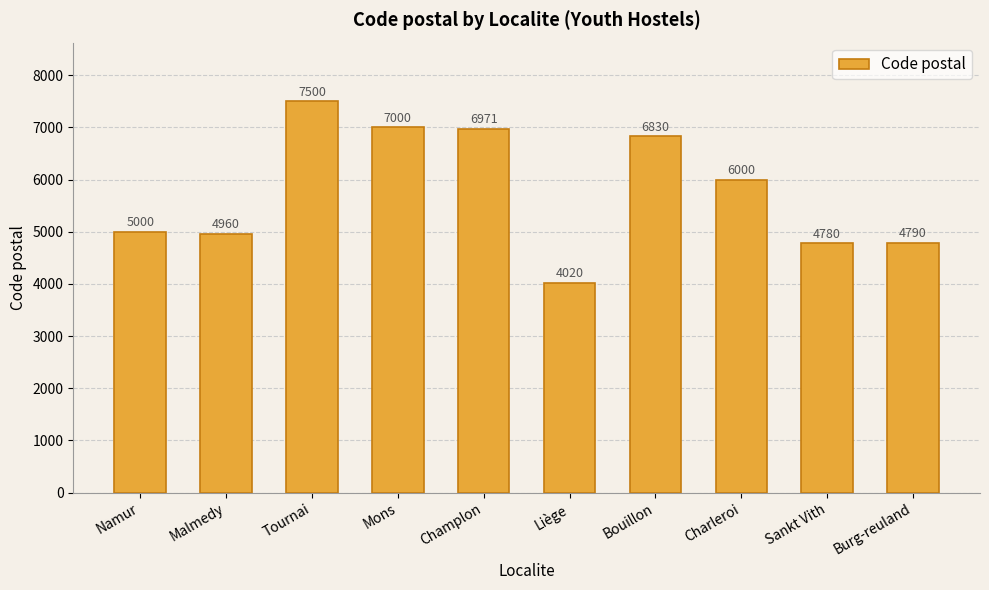

Where does the data first go above 6000?

Tournai